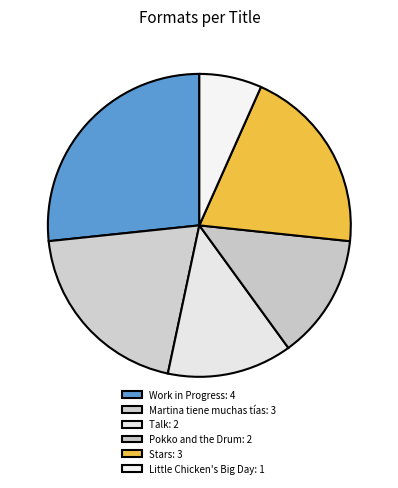

Count the number of slices in the pie.

6